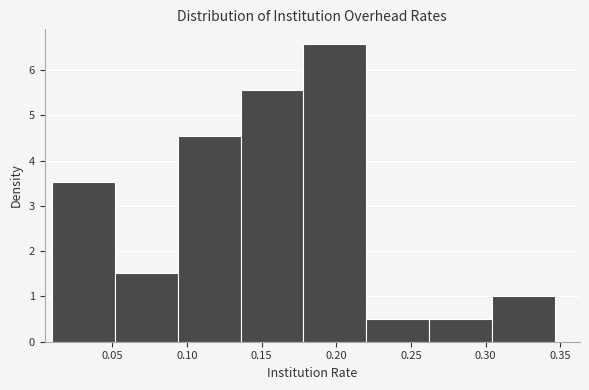

Reading left to right, list every bar in this chart as the range it spans on the x-axis followed by its height. Neither the bar edges nor the heights are printed on the chart, so give them approximately, as read against the axes.

0.010 to 0.050: 3.5
0.050 to 0.095: 1.5
0.095 to 0.135: 4.6
0.135 to 0.180: 5.6
0.180 to 0.220: 6.6
0.220 to 0.260: 0.5
0.260 to 0.305: 0.5
0.305 to 0.345: 1.0